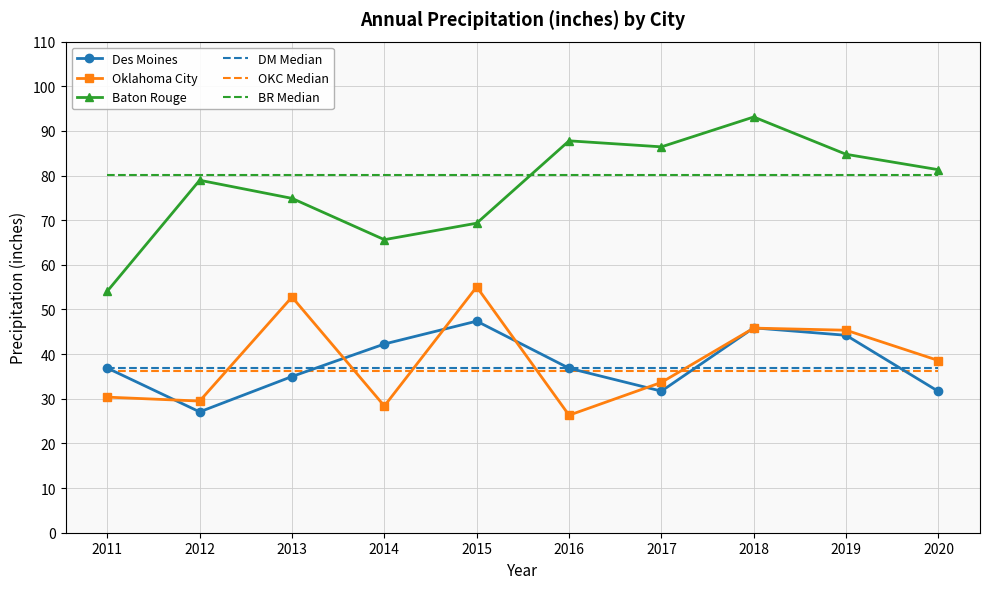

Where does the Oklahoma City series first go above 38?

2013